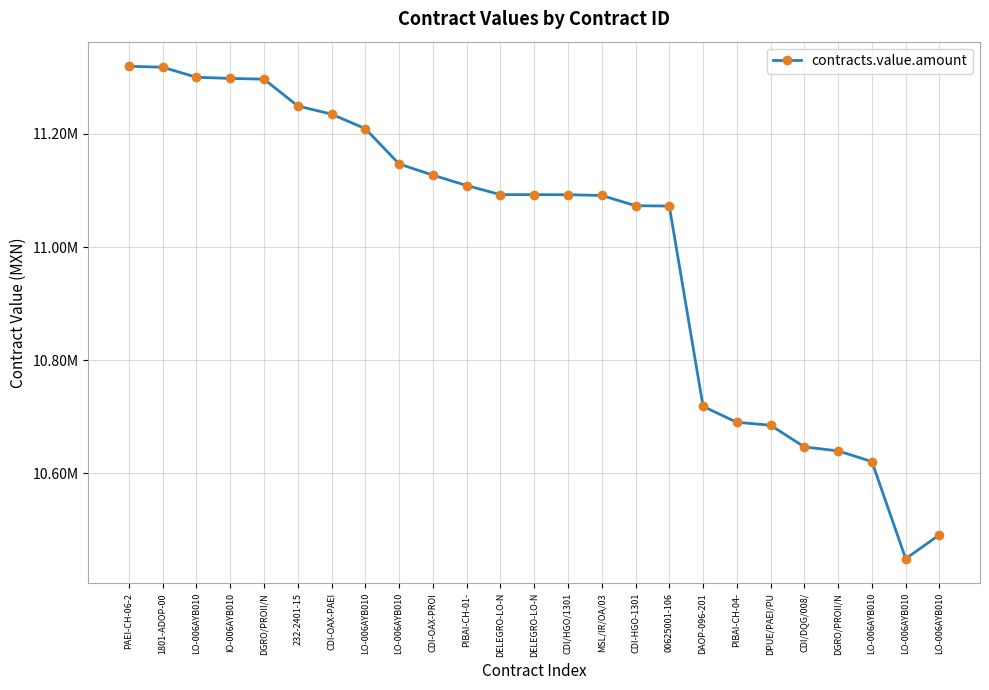

What is the greatest value displayed?

11319243.9